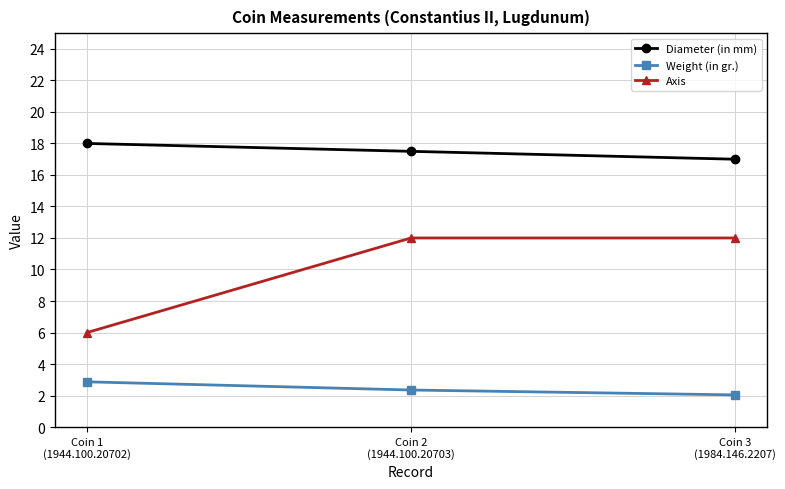

Which series has the largest total across all categories?

Diameter (in mm)